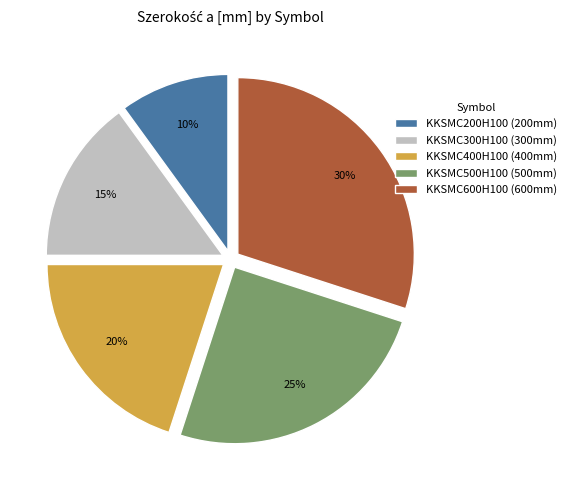

True or false: KKSMC600H100 accounts for 16% of the total.

False